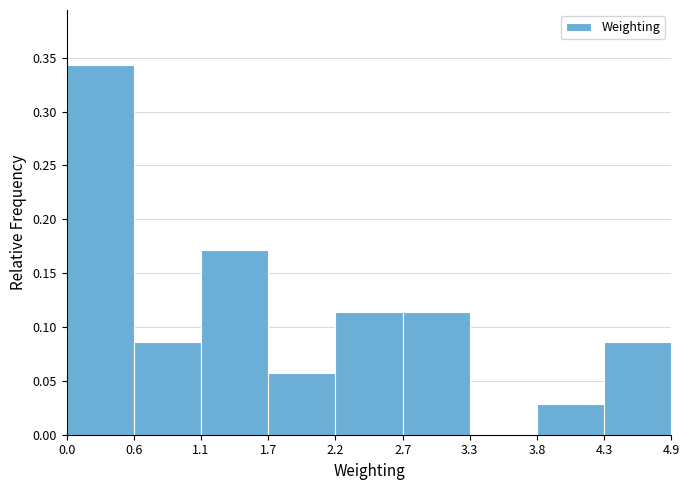

Reading left to right, transcribe this chart: for each bar, give the range it covers on the x-axis and its height. The values are not printed on the chart, so give them approximately, as read against the axis.

0.0 to 0.6: 0.345
0.6 to 1.1: 0.085
1.1 to 1.7: 0.170
1.7 to 2.2: 0.055
2.2 to 2.7: 0.115
2.7 to 3.3: 0.115
3.3 to 3.8: 0
3.8 to 4.3: 0.030
4.3 to 4.9: 0.085